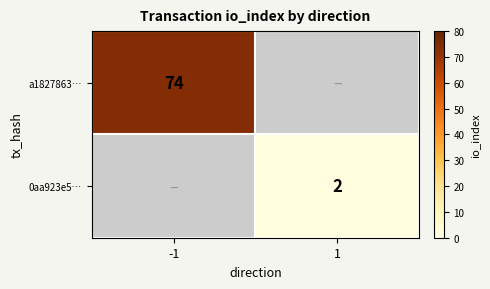

Is it true that 0aa923e5… equals 2 at 1?

True